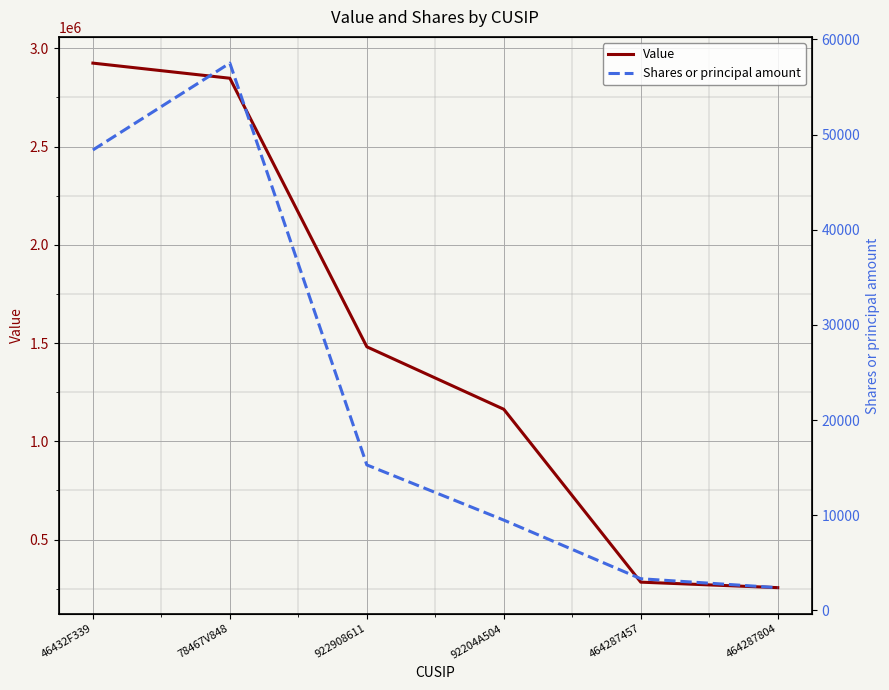

At which label is Shares or principal amount closest to 29956?

922908611